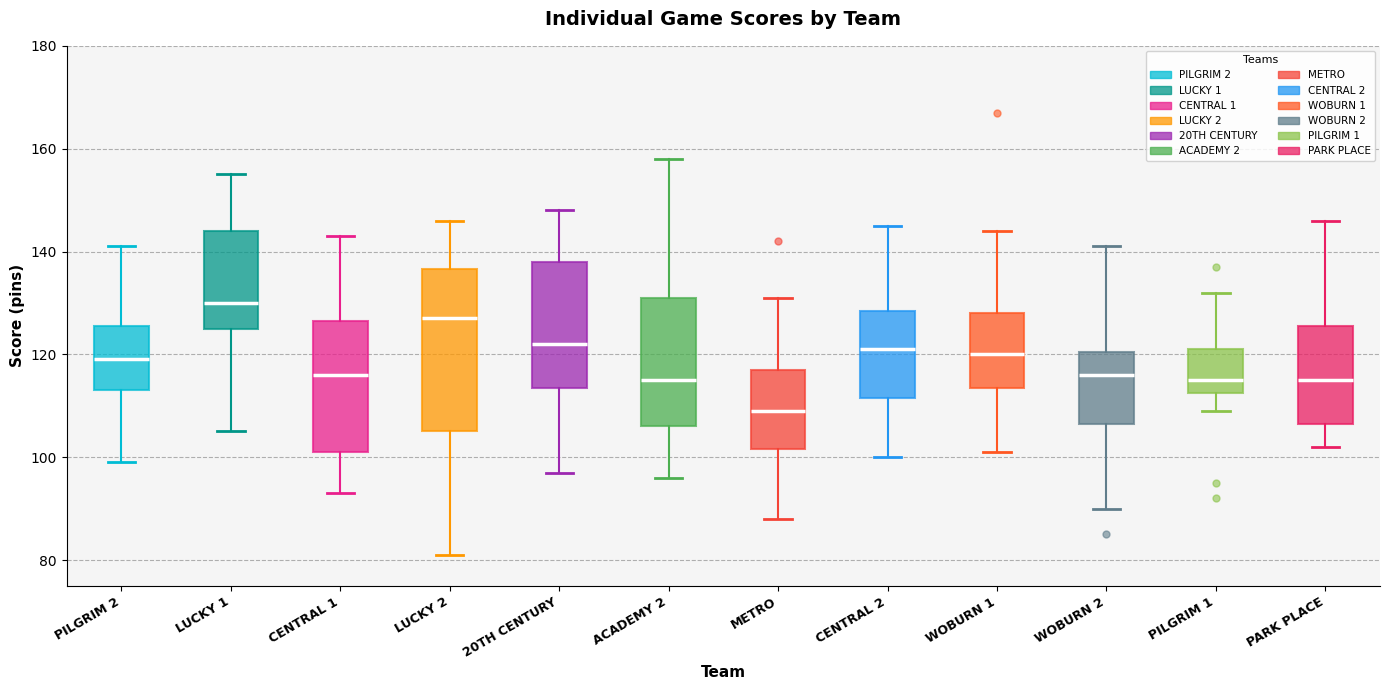

Reading left to right, transcribe this box plot: for each box, give where its median line is, the range the box spans, and where its two whiskers end, as read against the y-axis. The values are not printed on the chart, so give them approximately, as read against the axis.

PILGRIM 2: median 120, box 114 to 126, whiskers 100 to 142
LUCKY 1: median 130, box 126 to 144, whiskers 106 to 156
CENTRAL 1: median 116, box 102 to 126, whiskers 94 to 144
LUCKY 2: median 128, box 106 to 136, whiskers 82 to 146
20TH CENTURY: median 122, box 114 to 138, whiskers 98 to 148
ACADEMY 2: median 116, box 106 to 132, whiskers 96 to 158
METRO: median 110, box 102 to 118, whiskers 88 to 132
CENTRAL 2: median 122, box 112 to 128, whiskers 100 to 146
WOBURN 1: median 120, box 114 to 128, whiskers 102 to 144
WOBURN 2: median 116, box 106 to 120, whiskers 90 to 142
PILGRIM 1: median 116, box 112 to 122, whiskers 110 to 132
PARK PLACE: median 116, box 106 to 126, whiskers 102 to 146